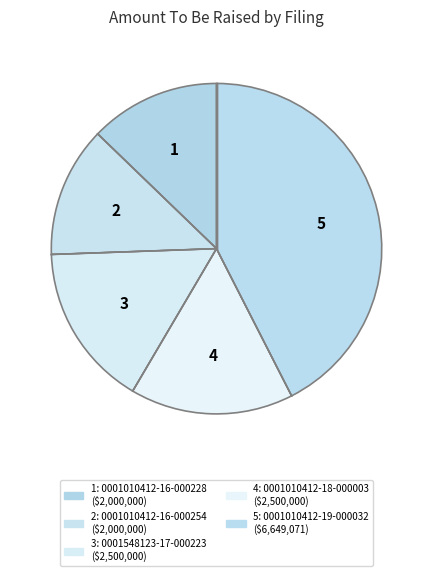

To the nearest percent, what is the average slice percentage?

20%